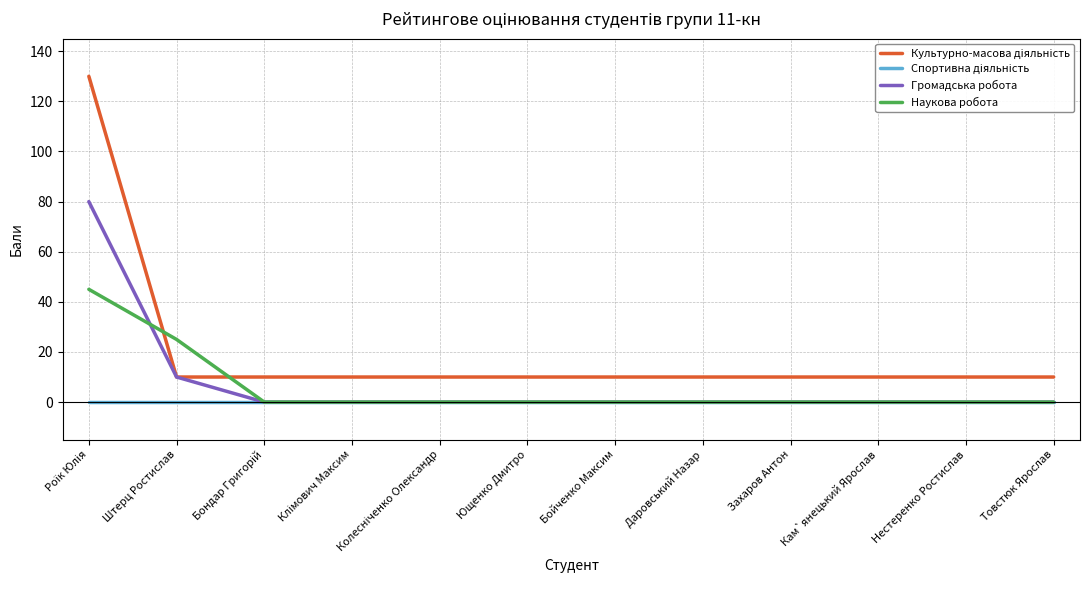

What is the highest value of the Наукова робота series?

45